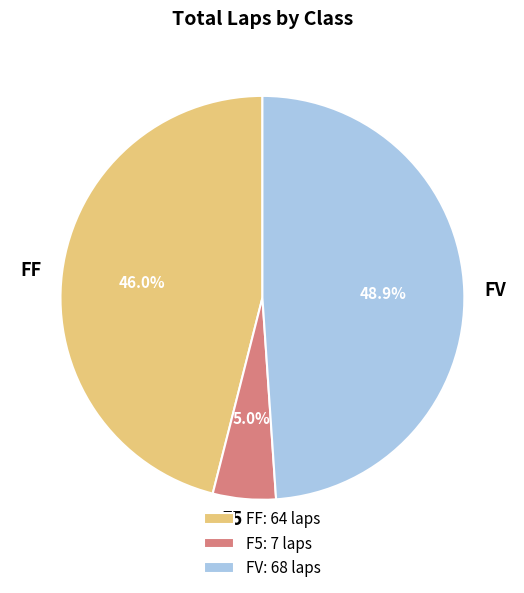

To the nearest percent, what portion does FV represent?

49%